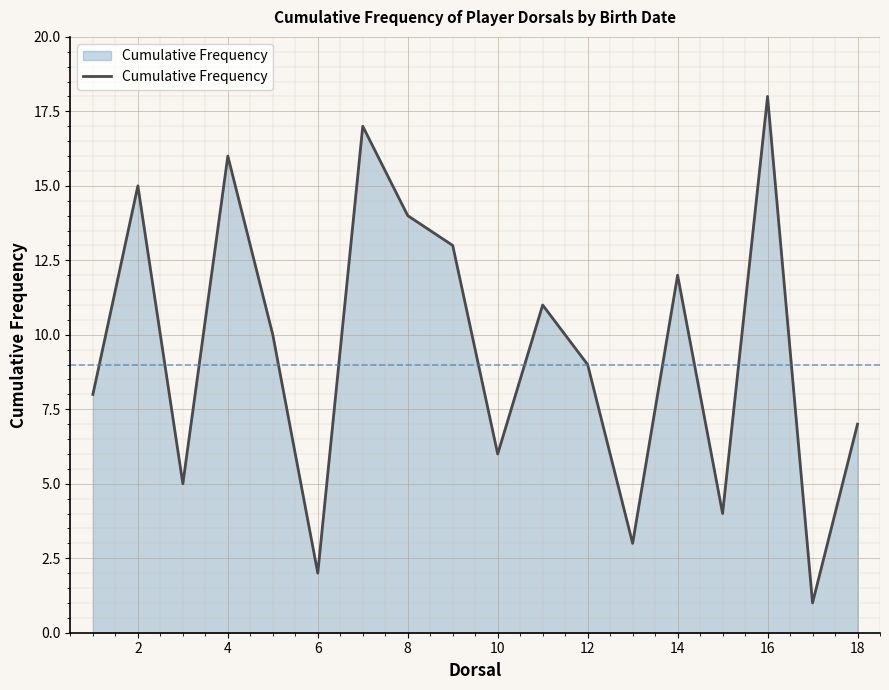

What is the difference between the maximum and minimum values?

17